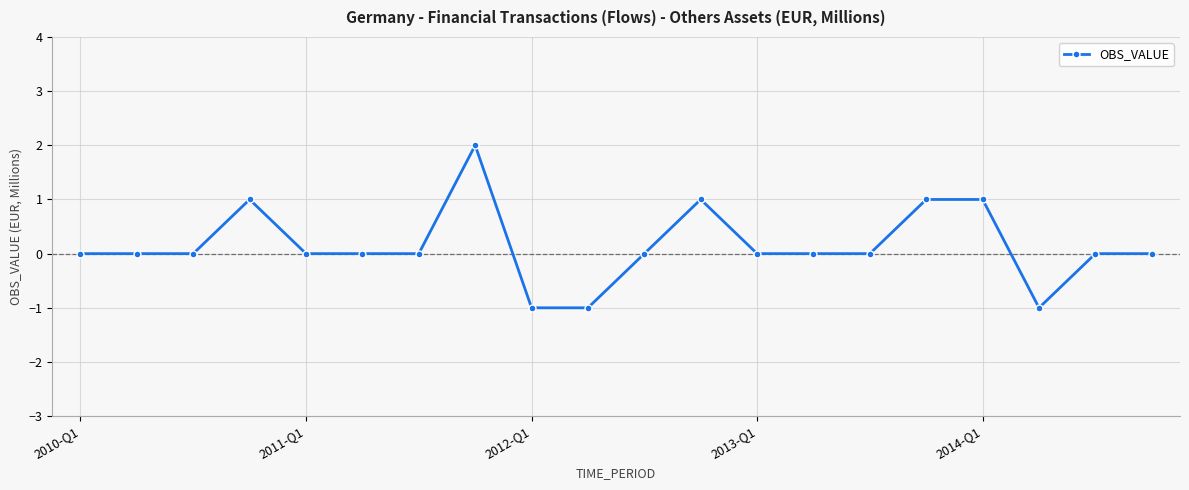

True or false: there are more than 0 points higher than both neighbors.

True